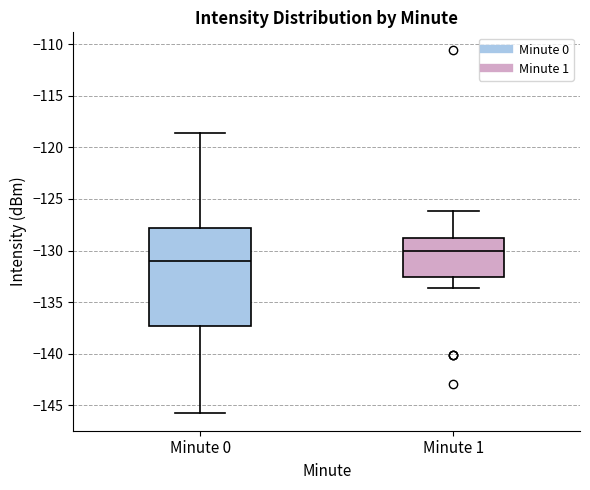

Comparing the boxes themselves (not the whiskers), which one is the tallest?

Minute 0